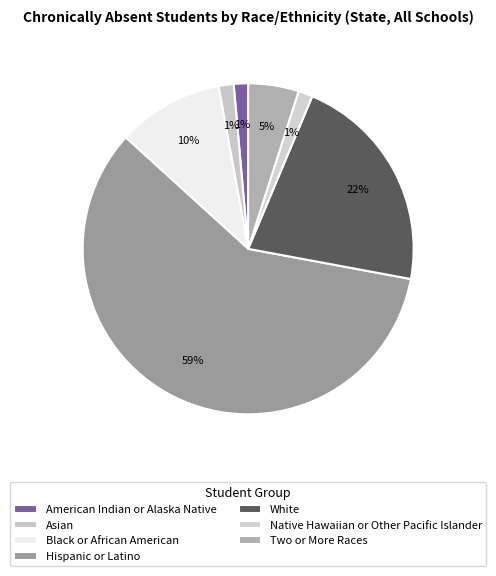

Is there a majority slice in this chart?

Yes